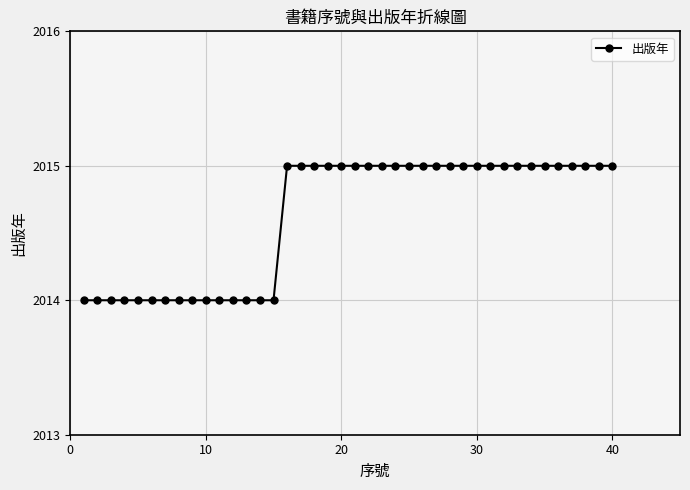

Does the chart display data point markers on the line(s)?

Yes